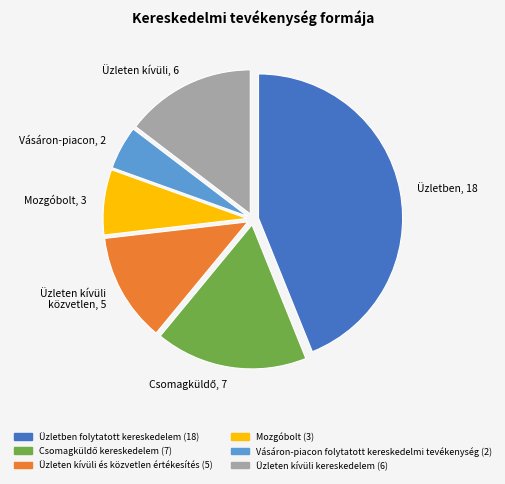

Which has a higher value, Üzletben, 18 or Vásáron-piacon, 2?

Üzletben, 18